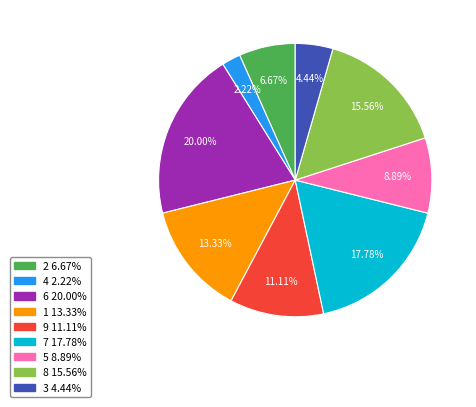

What is the largest slice in the pie chart?

6